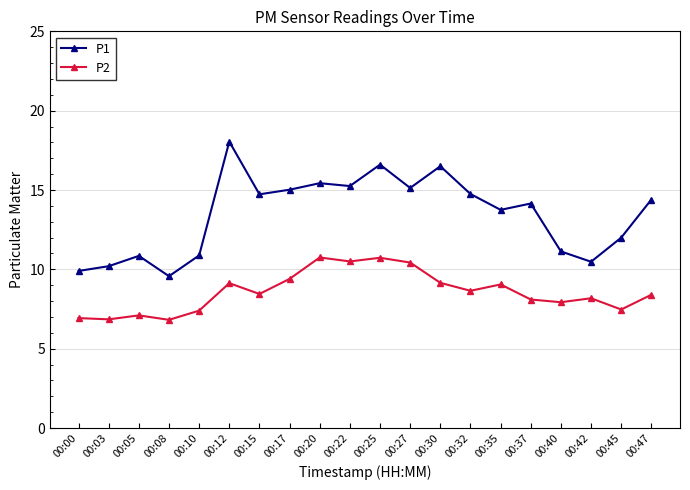

Where does the P2 series first go above 8?

00:12